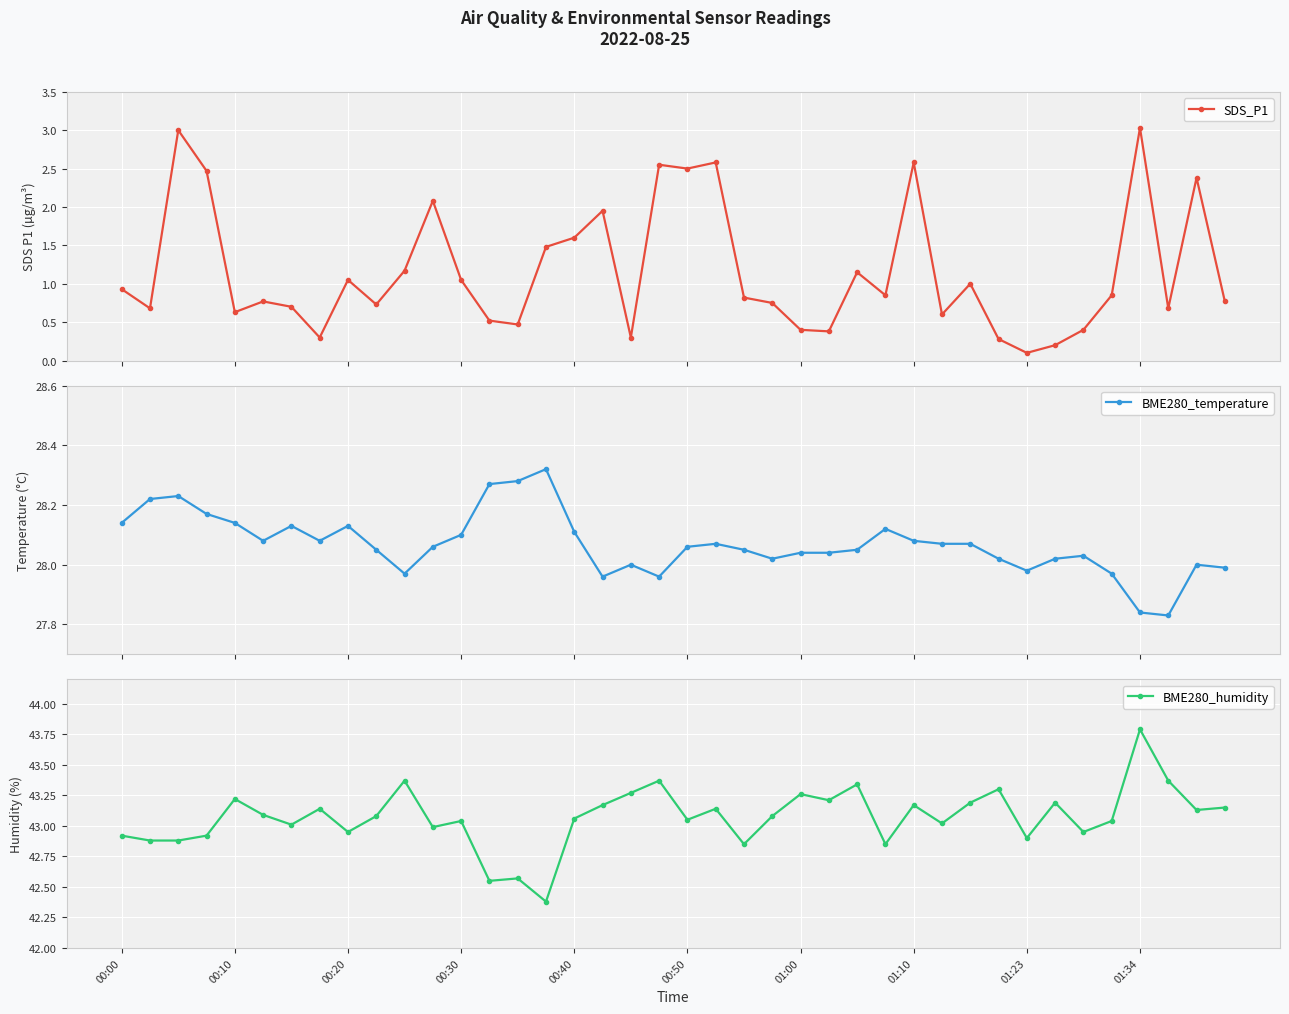

True or false: BME280_humidity and BME280_temperature intersect in this chart.

False